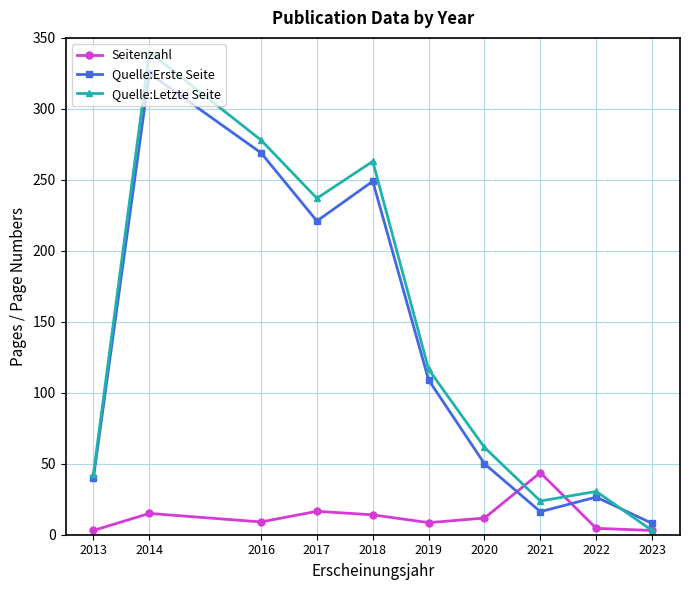

What is the value of the Quelle:Erste Seite point at the 6th from the left?

109.0